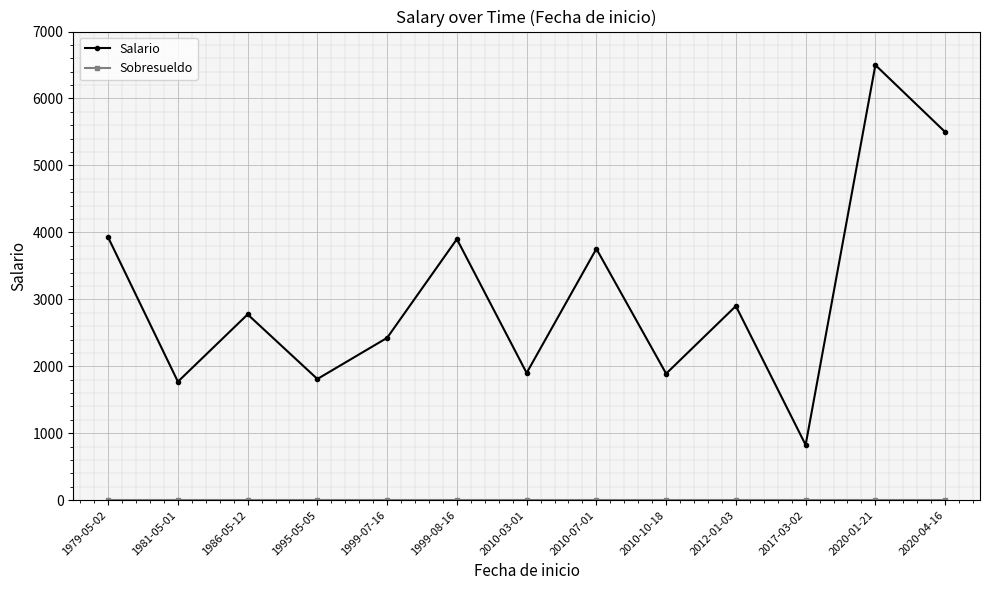

What is the label of the 7th point from the right?

2010-03-01